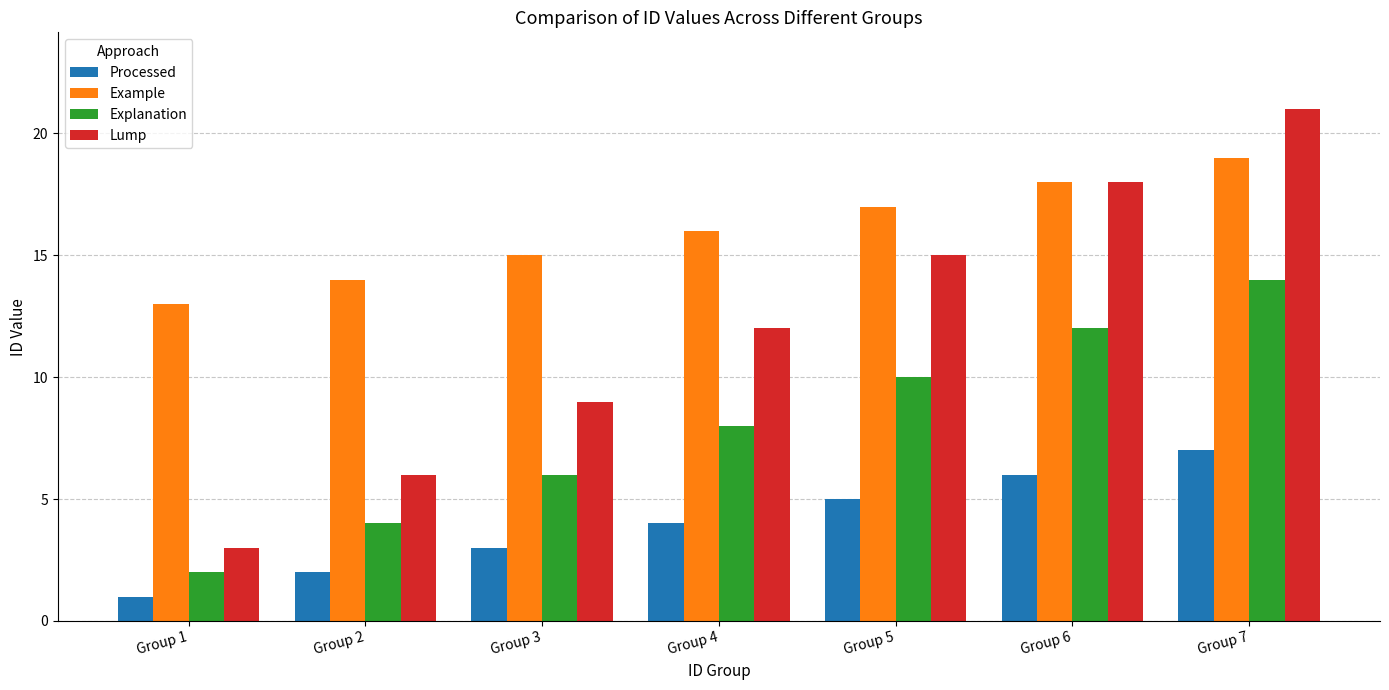

Where is Explanation nearest to the value 8?

Group 4